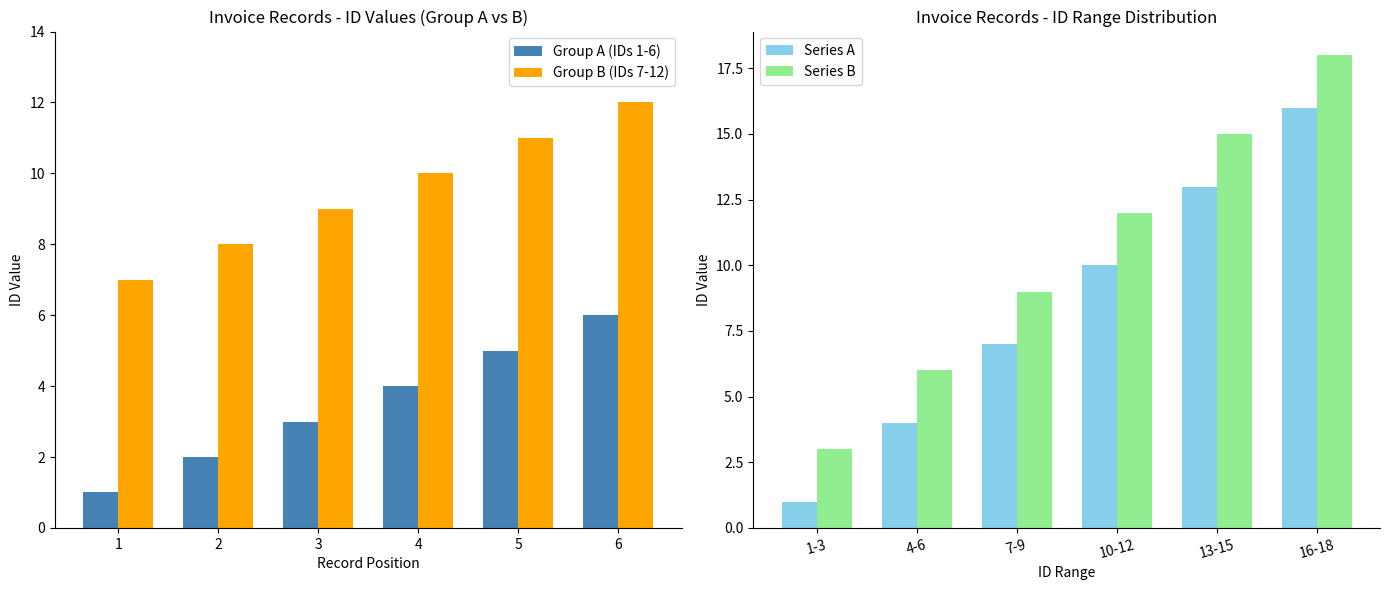

The value of Group A (IDs 1-6) at 4 is 2. True or false?

False